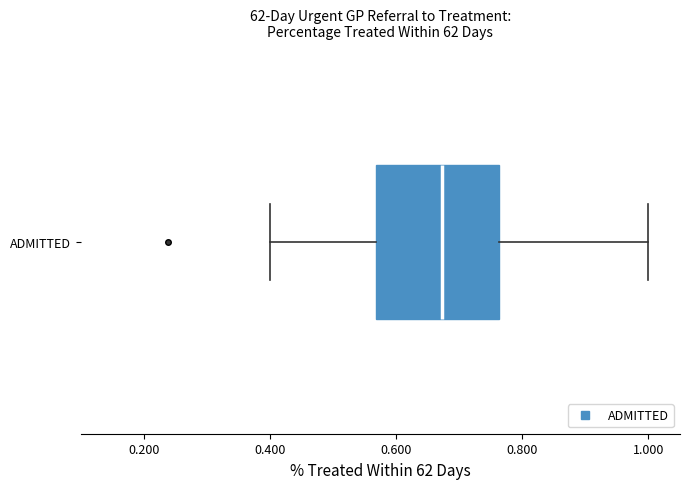

Transcribe this box plot: give where the median line is, the range the box spans, and where the two whiskers end, as read against the x-axis. The values are not printed on the chart, so give them approximately, as read against the axis.

median 0.68, box 0.56 to 0.76, whiskers 0.40 to 1.00